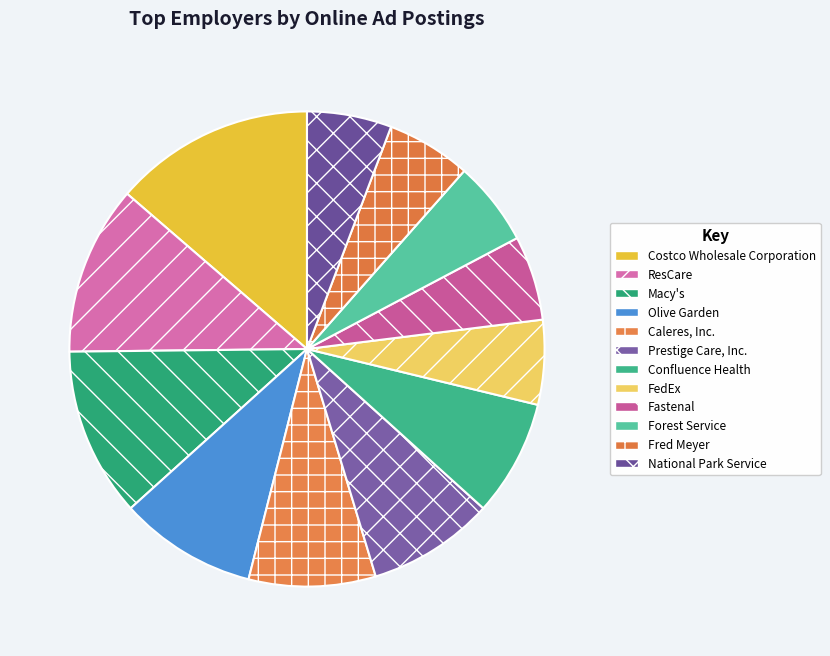

What is the largest slice in the pie chart?

Costco Wholesale Corporation